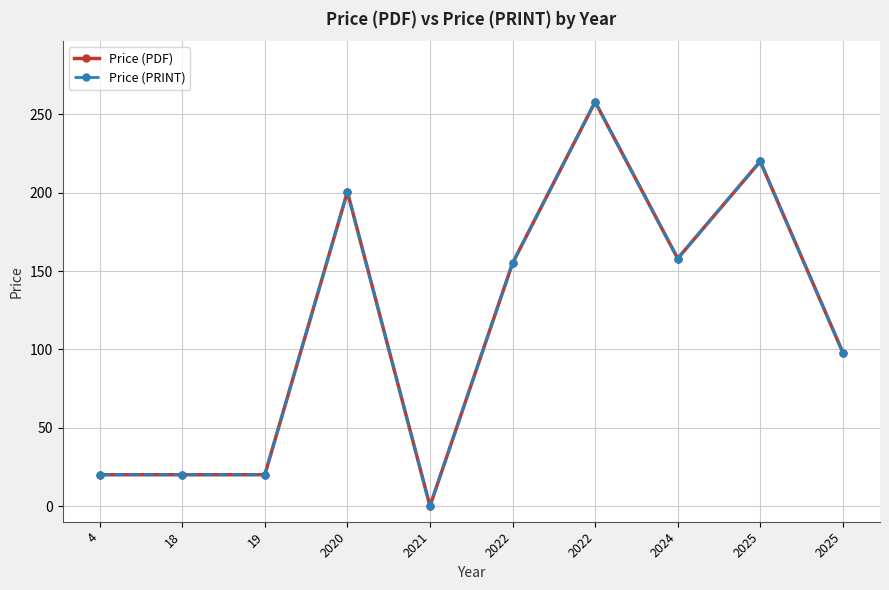

At which label does Price (PDF) first exceed 155?

2020